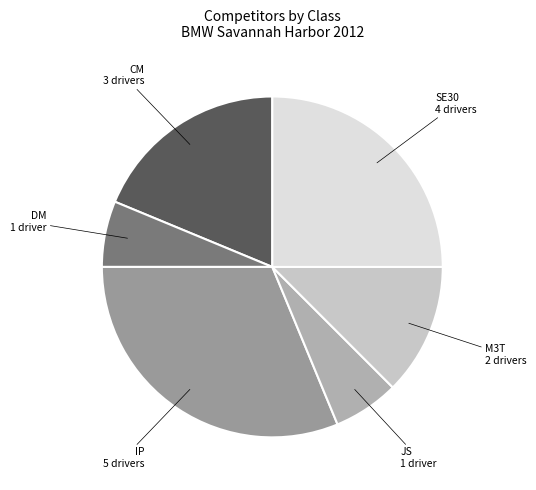

Count the number of slices in the pie.

6